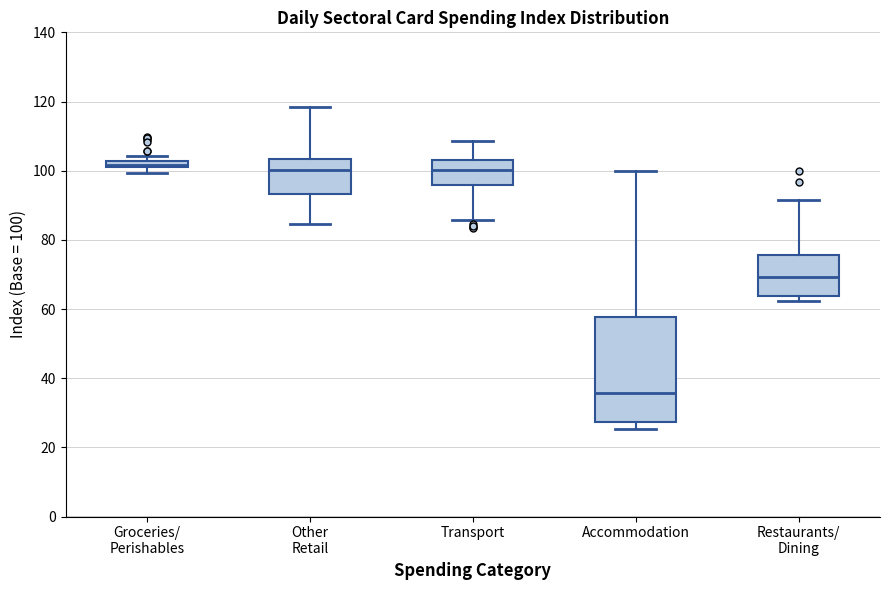

Which box has the lowest median line?

Accommodation